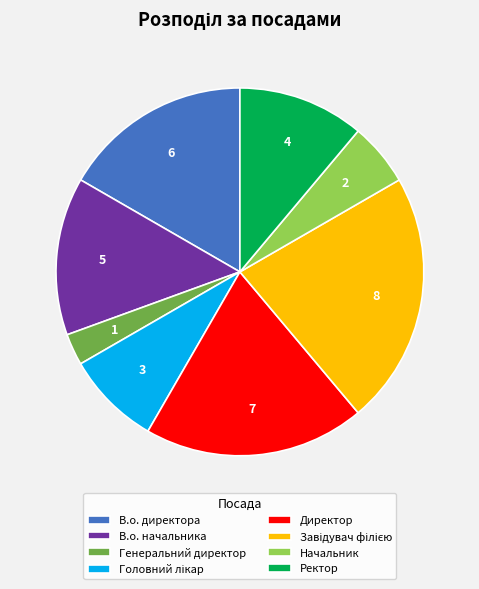

The Генеральний директор slice represents 3% of the pie. True or false?

True